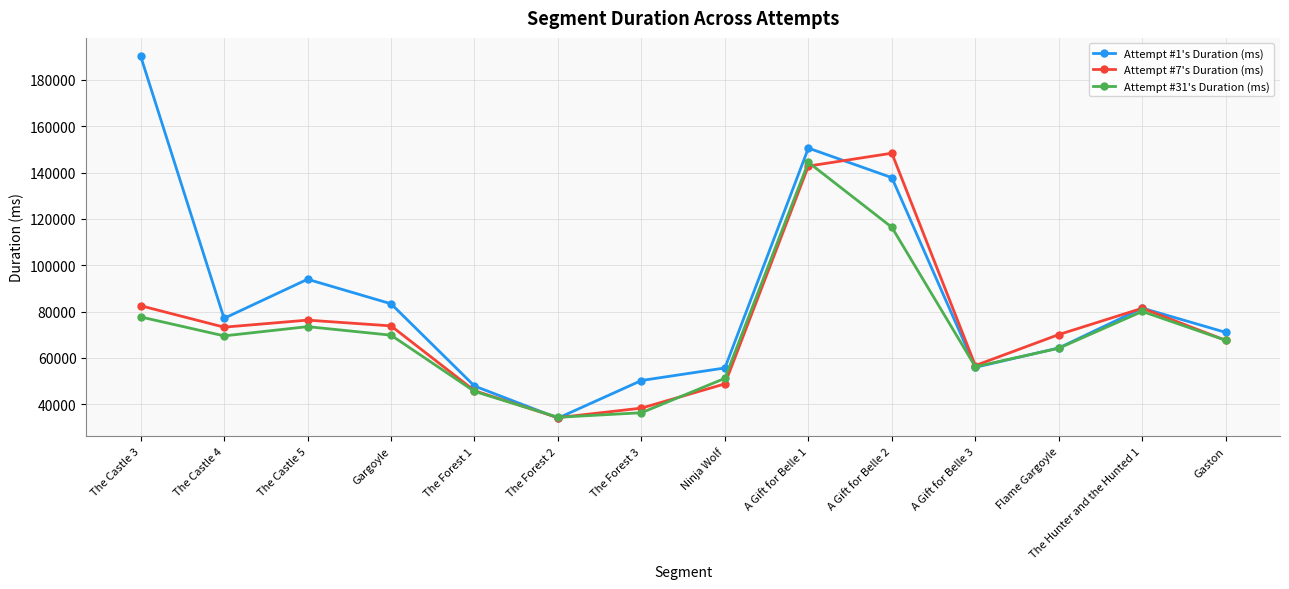

How many distinct data groups are displayed?

3